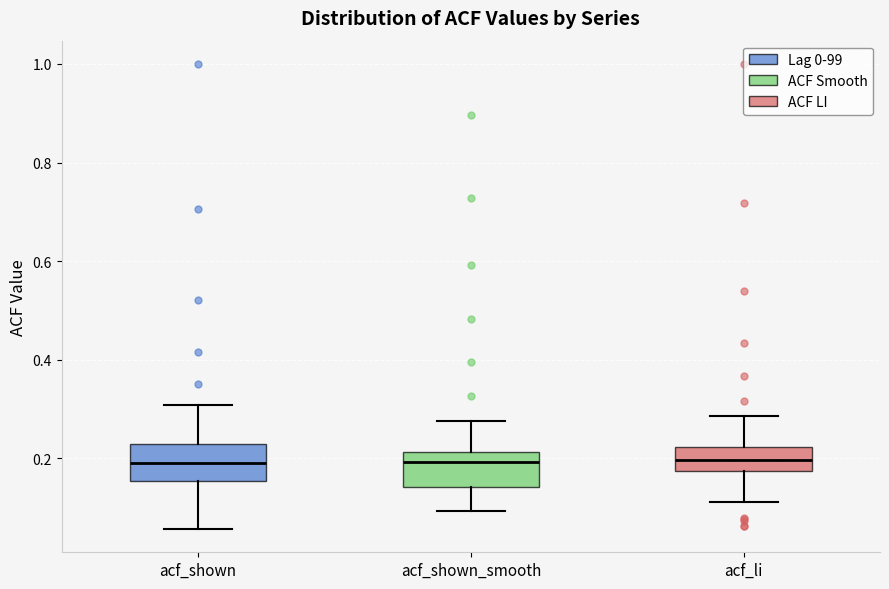

Where is the lower edge of the box for acf_shown_smooth on the y-axis? The values are not printed on the chart, so give them approximately, as read against the axis.

0.14